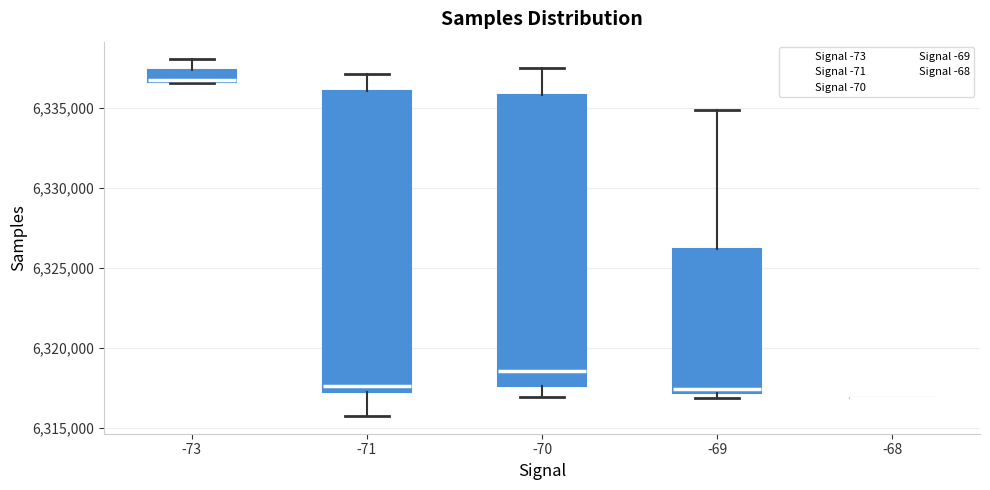

Where does the upper whisker of the box at x = -69 end on the y-axis? The values are not printed on the chart, so give them approximately, as read against the axis.

6335000